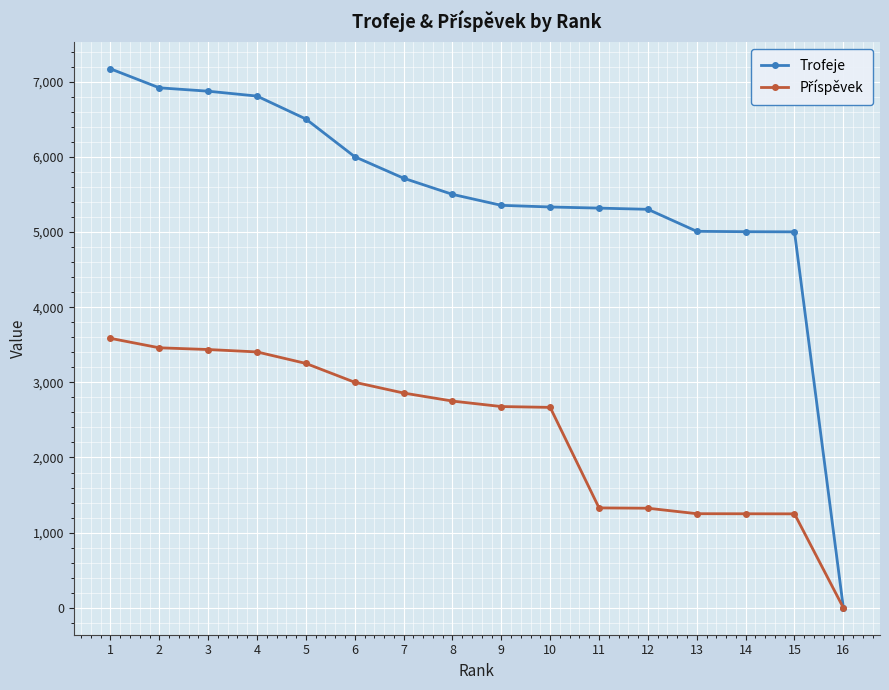

Which series has the largest total across all categories?

Trofeje